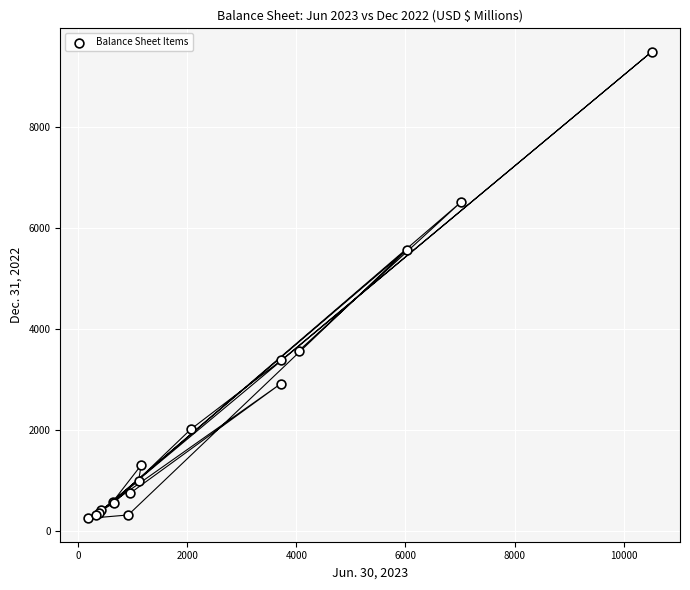

What Y value in the scatter plot is closest to 4865?

5562.8